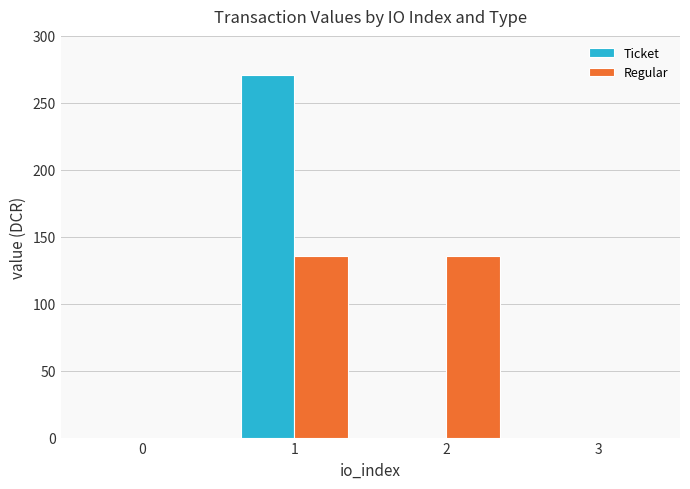

Which series changed the most between 1 and 3?

Ticket